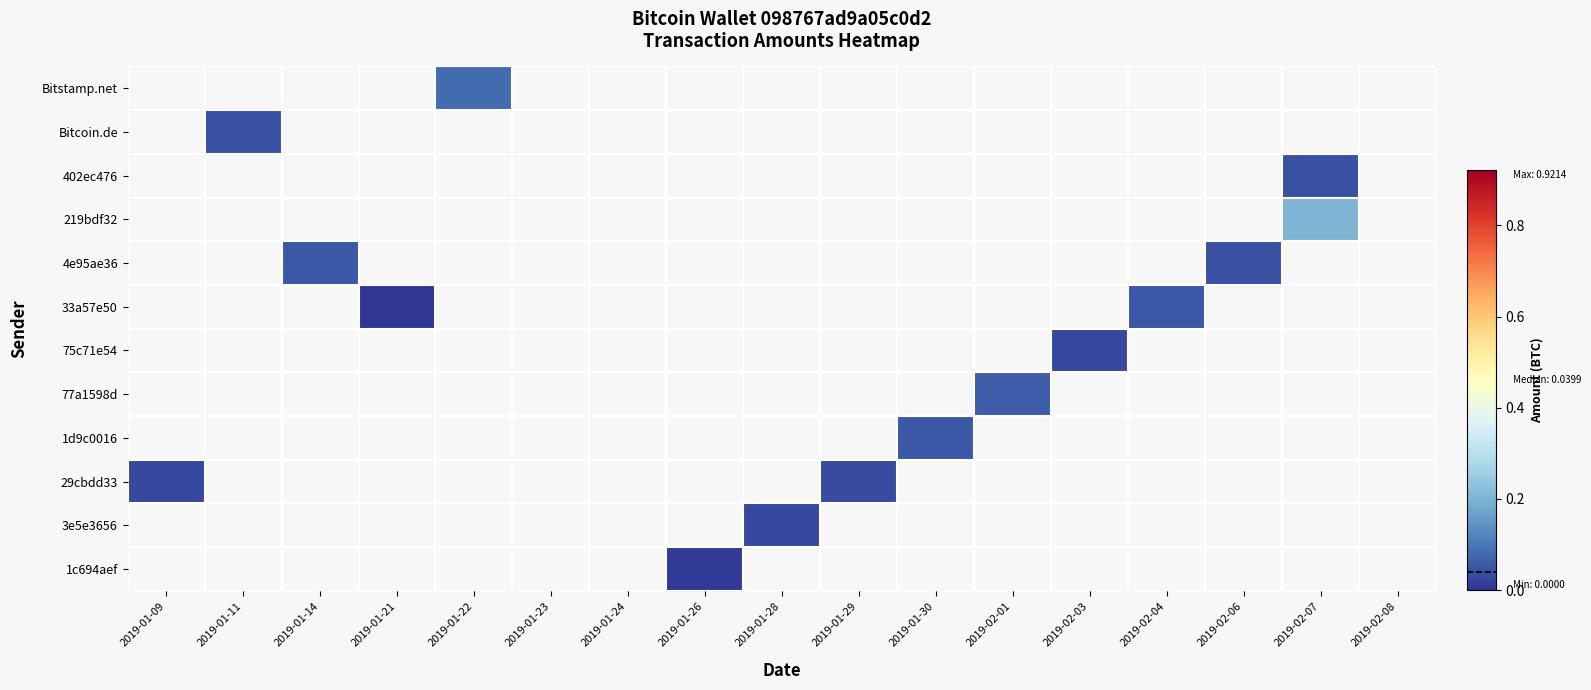

Which label corresponds to the largest value in the chart?

2019-02-07